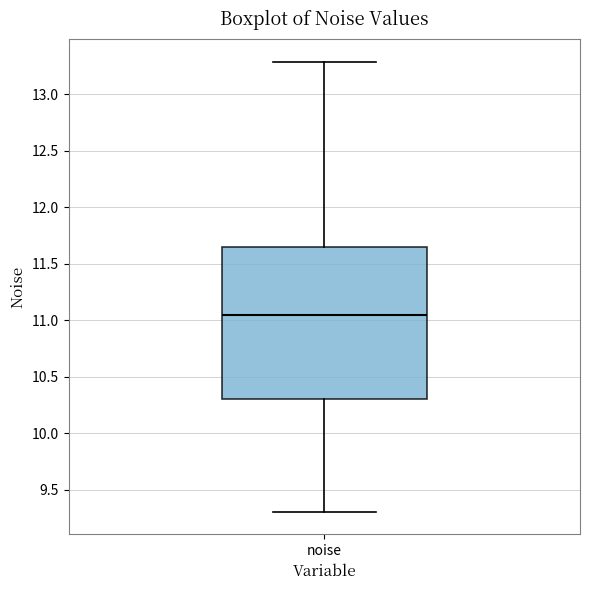

Transcribe this box plot: give where the median line is, the range the box spans, and where the two whiskers end, as read against the y-axis. The values are not printed on the chart, so give them approximately, as read against the axis.

median 11.05, box 10.30 to 11.65, whiskers 9.30 to 13.30